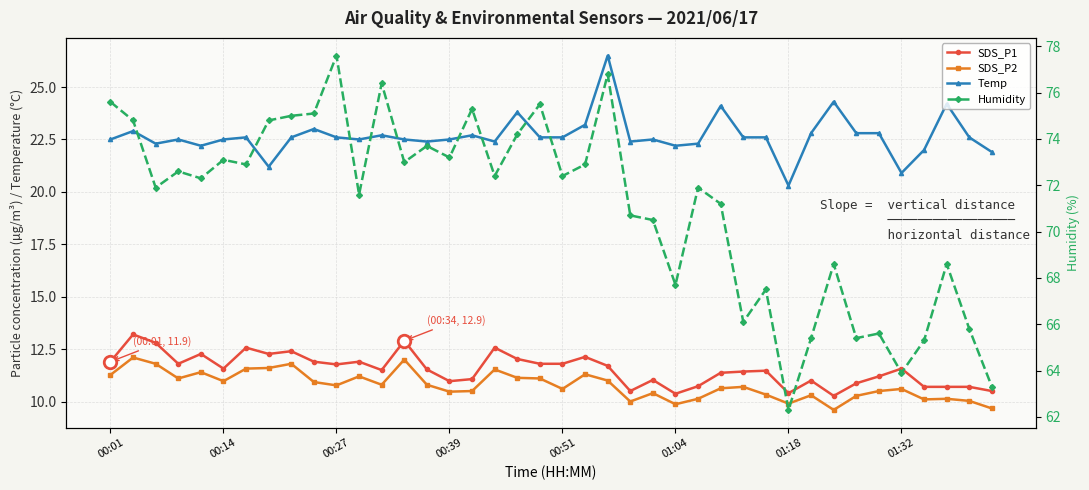

How many lines are shown in the chart?

4